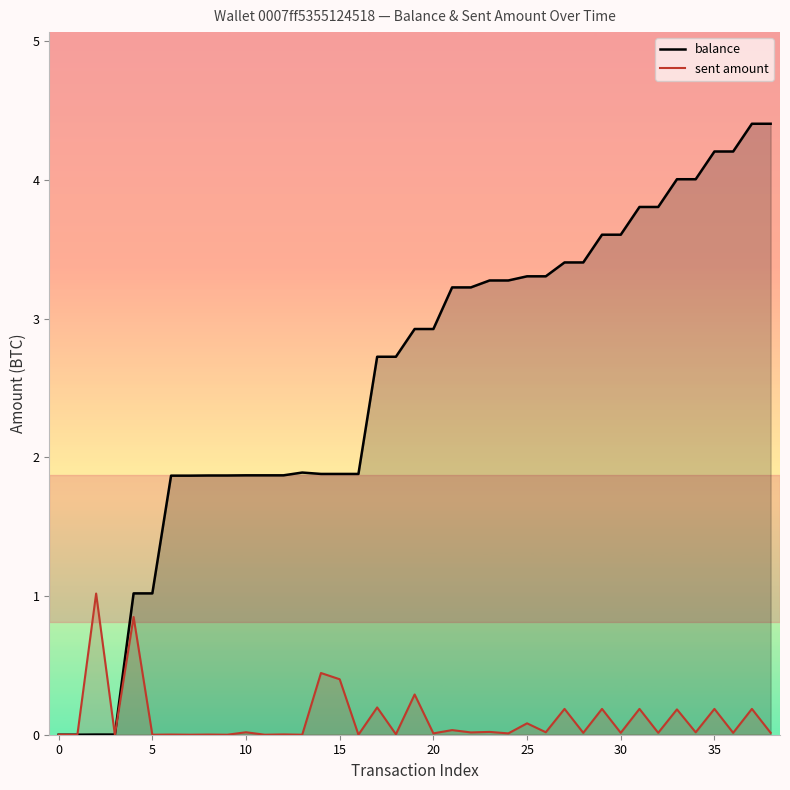

Which series has the widest spread of values?

balance